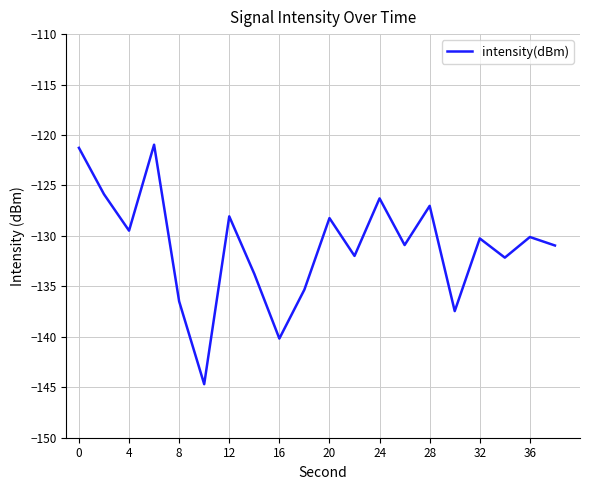

Count the number of categories in the chart.

20